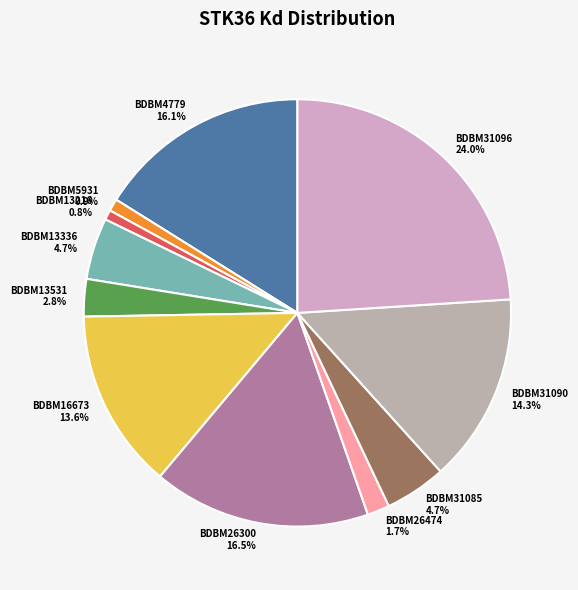

What is the ratio of the value at BDBM31096 to the value at BDBM16673?

1.8